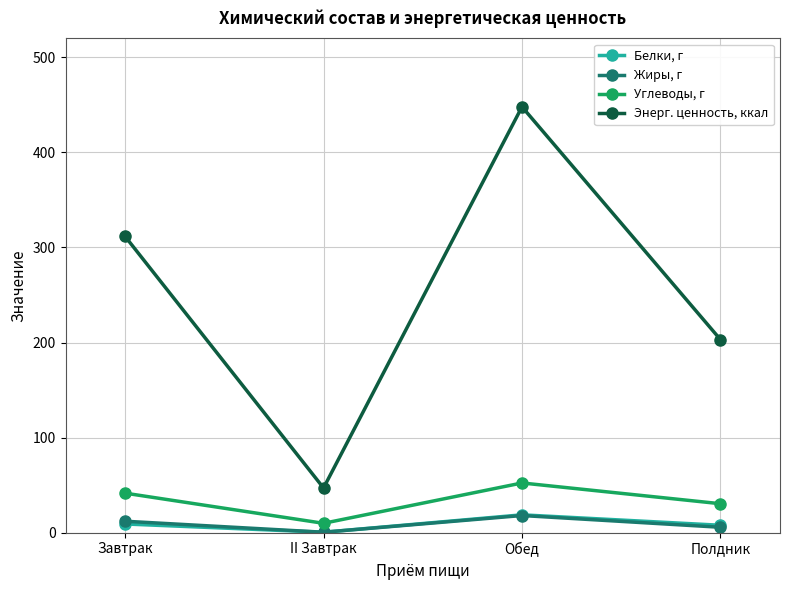

Is this an area chart (filled region under the line)?

No